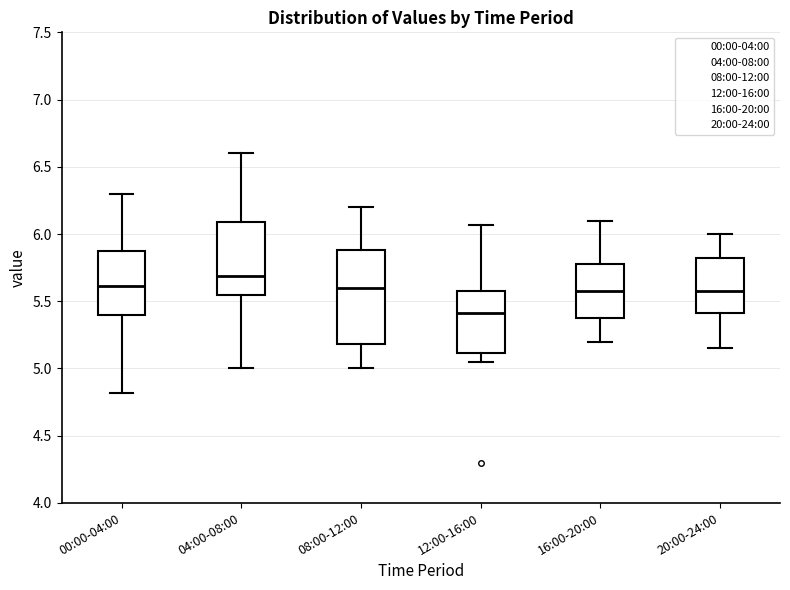

Comparing the boxes themselves (not the whiskers), which one is the tallest?

08:00-12:00